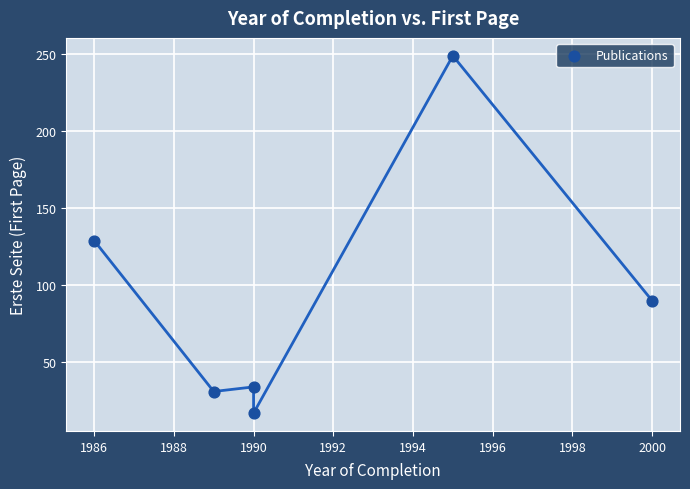

What Y value in the scatter plot is closest to 133?

129